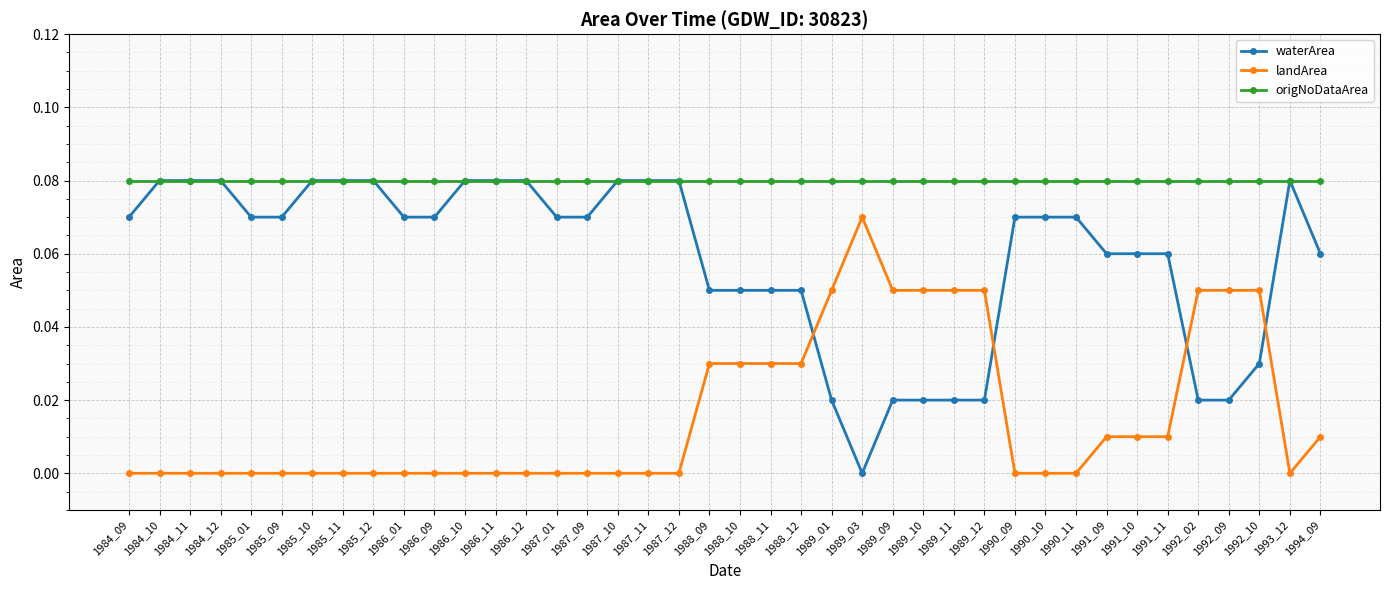

Is it true that waterArea equals 0.0 at 1989_03?

True